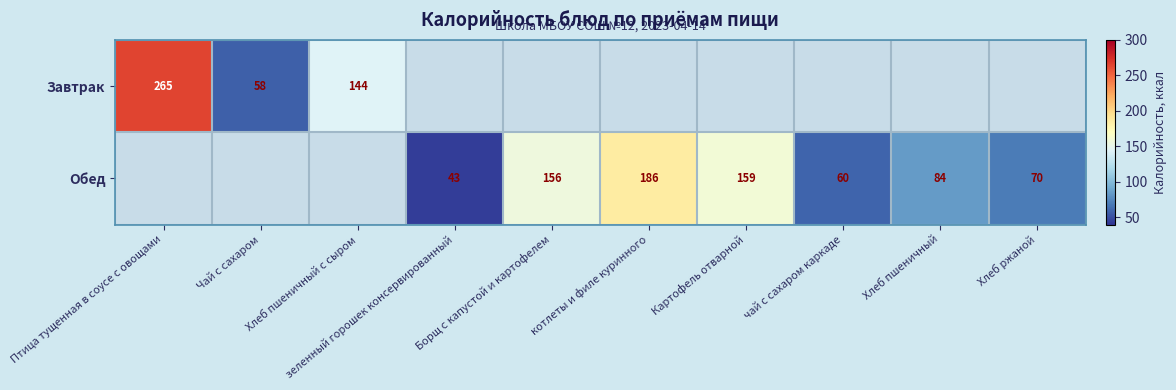

True or false: Обед has a value of 28 at зеленный горошек консервированный.

False